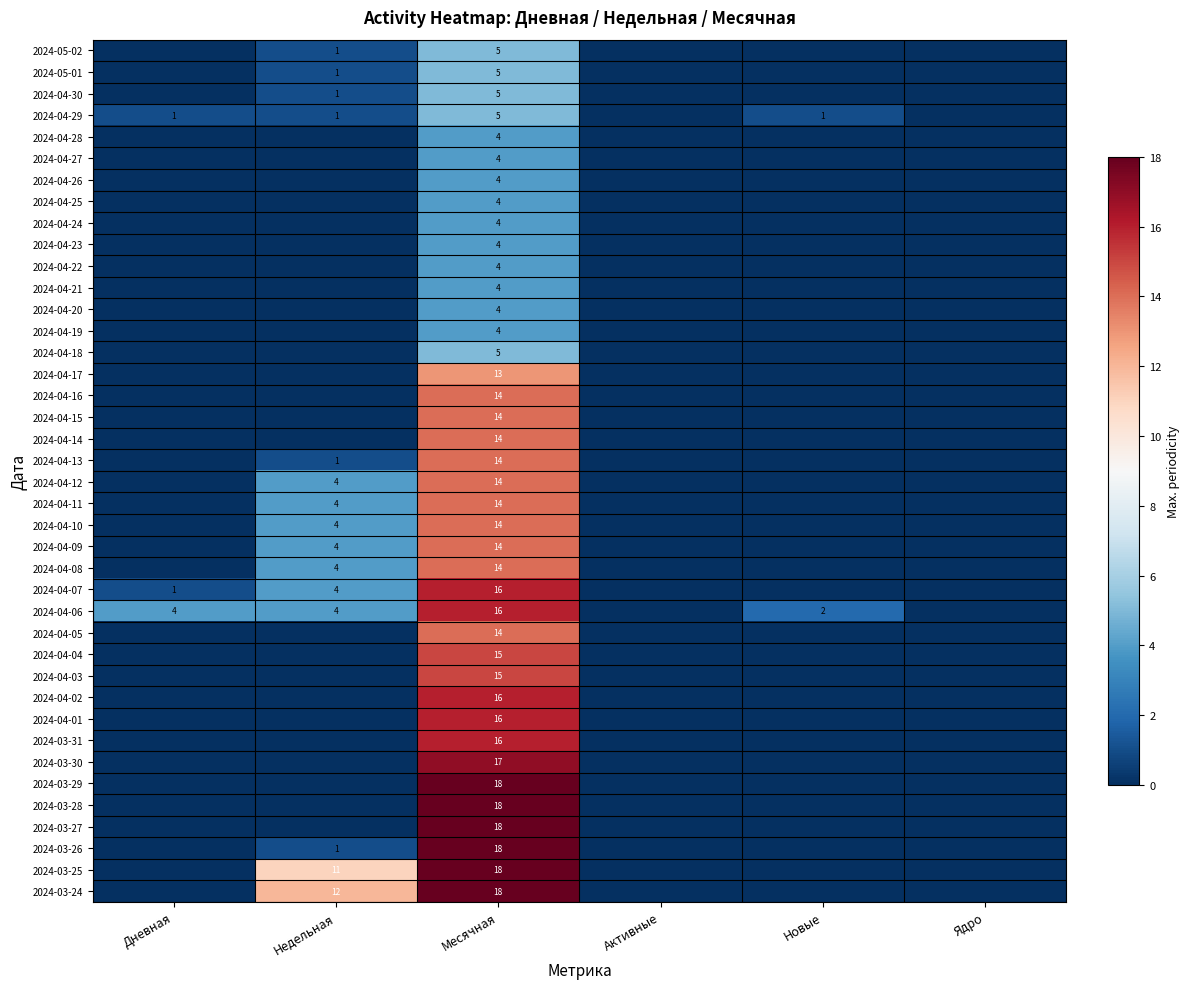

The value of 2024-03-28 at Месячная is 4. True or false?

False